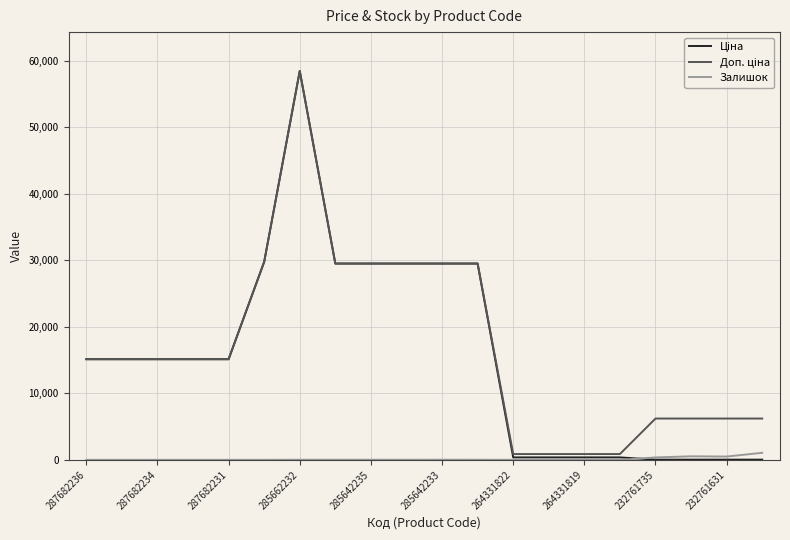

Is it true that Залишок equals 16.0 at 285642233?

True